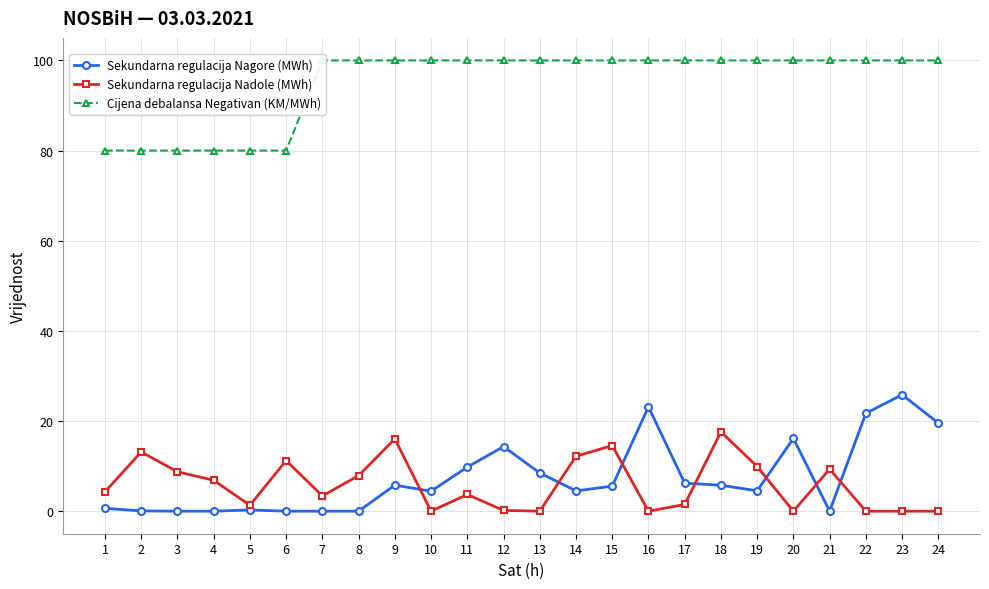

Is the value of Cijena debalansa Negativan (KM/MWh) at 24 greater than the value of Sekundarna regulacija Nagore (MWh) at 16?

Yes